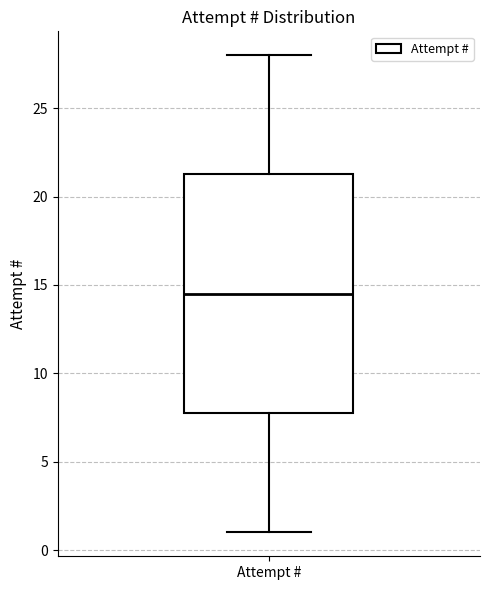

Transcribe this box plot: give where the median line is, the range the box spans, and where the two whiskers end, as read against the y-axis. The values are not printed on the chart, so give them approximately, as read against the axis.

median 14.5, box 8.0 to 21.5, whiskers 1.0 to 28.0